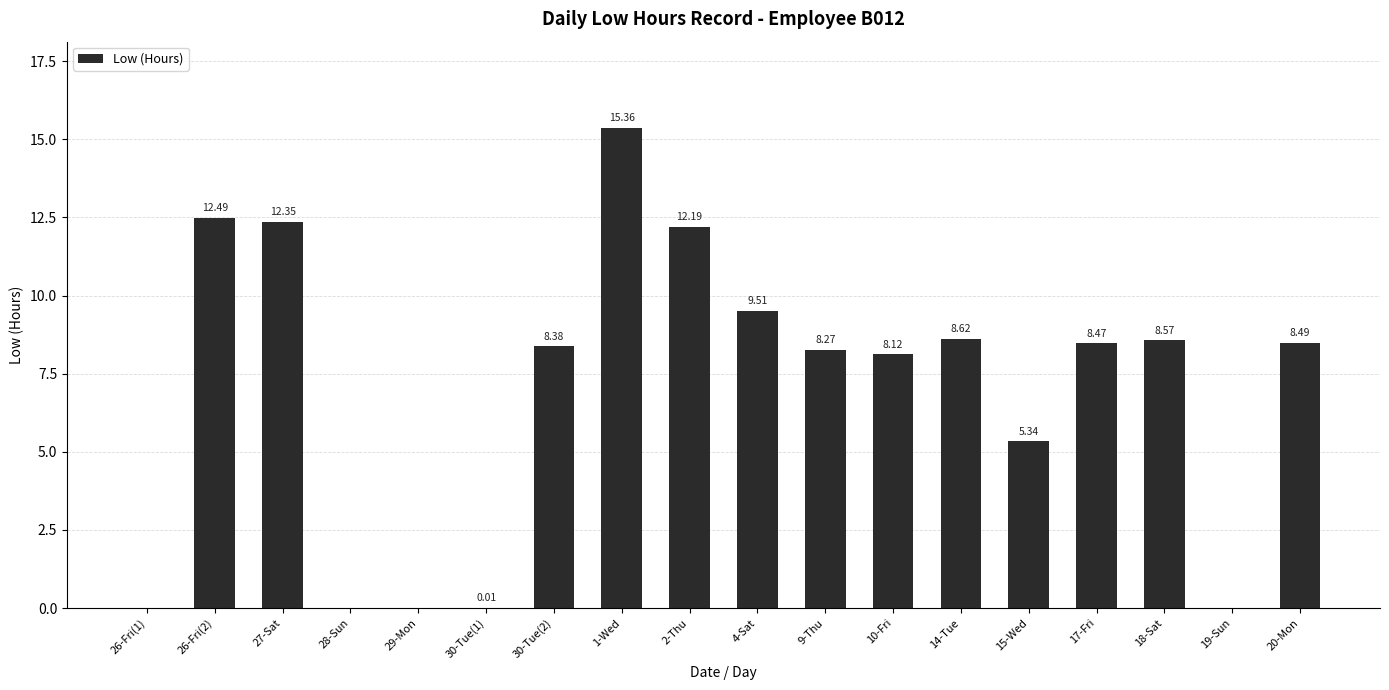

What is the approximate value at 4-Sat?

9.5